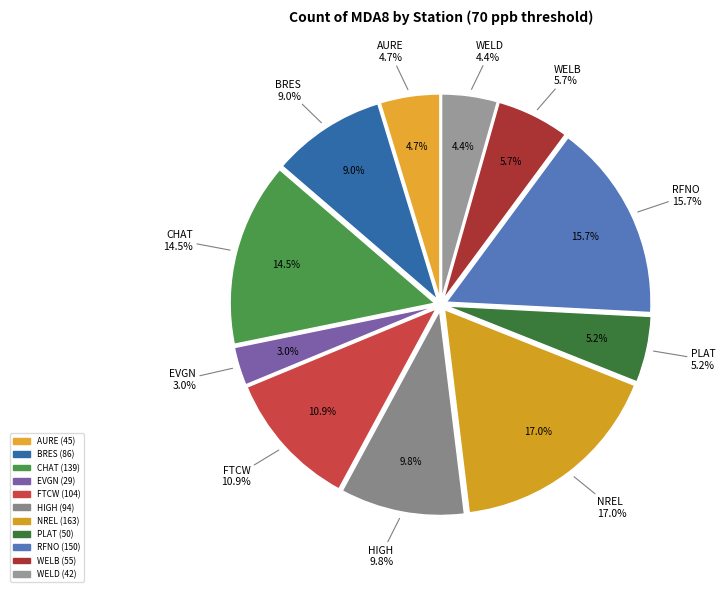

What is the change in value from AURE to WELB?

+10